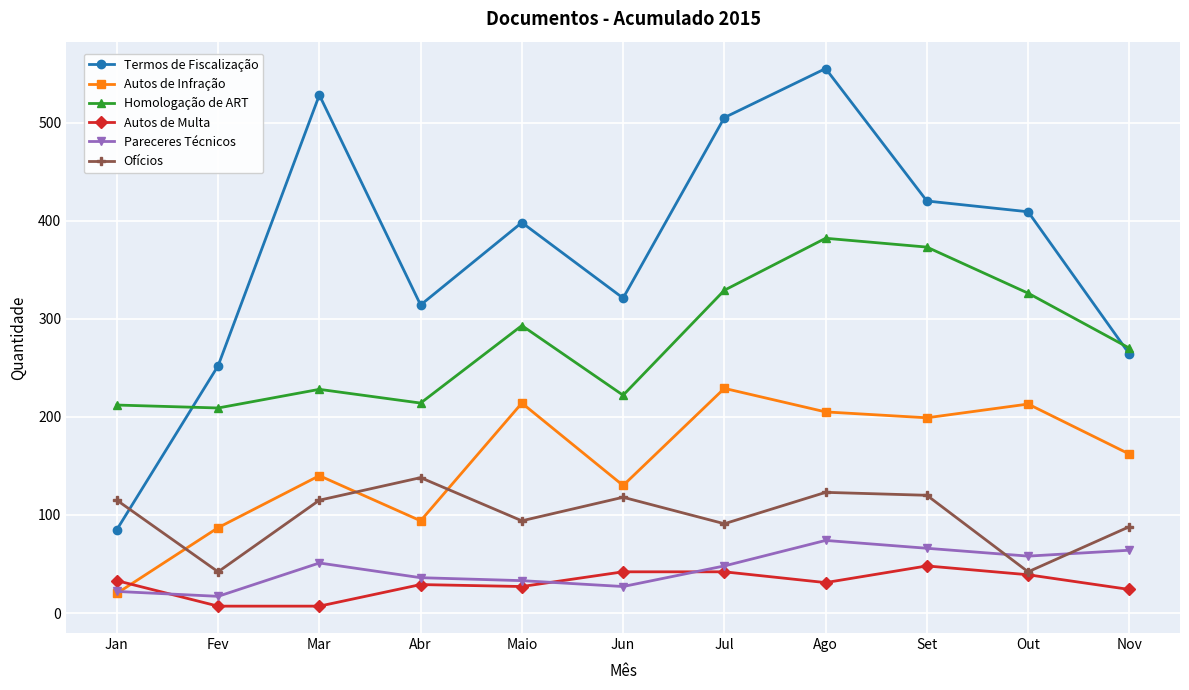

What is the value of the Homologação de ART point at the 5th from the left?

293